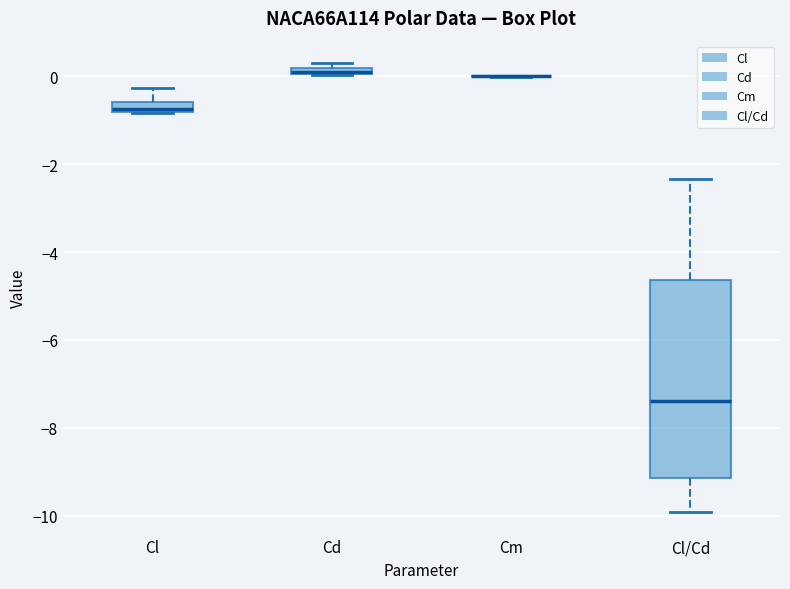

Which box is the tallest, from its lower edge to its upper edge?

Cl/Cd